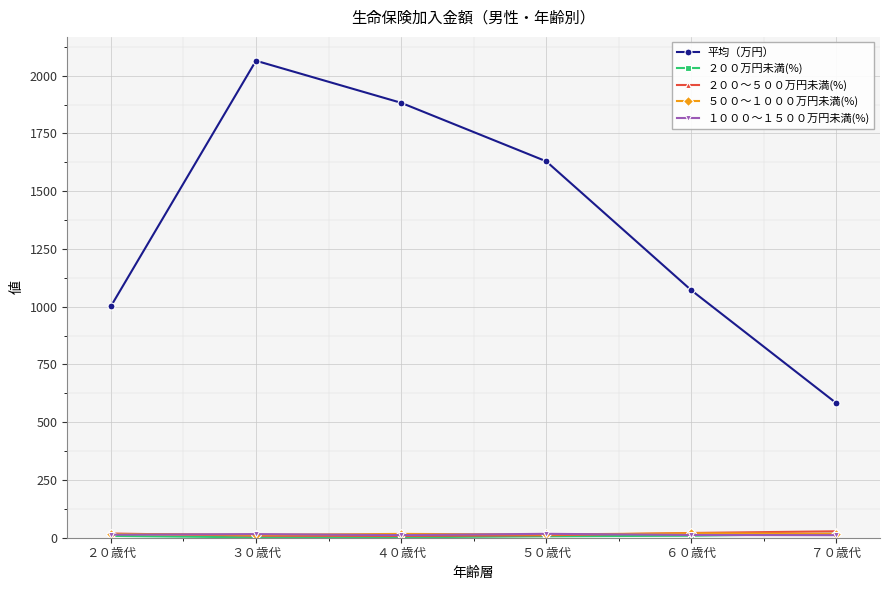

How many data points does each series have?

6